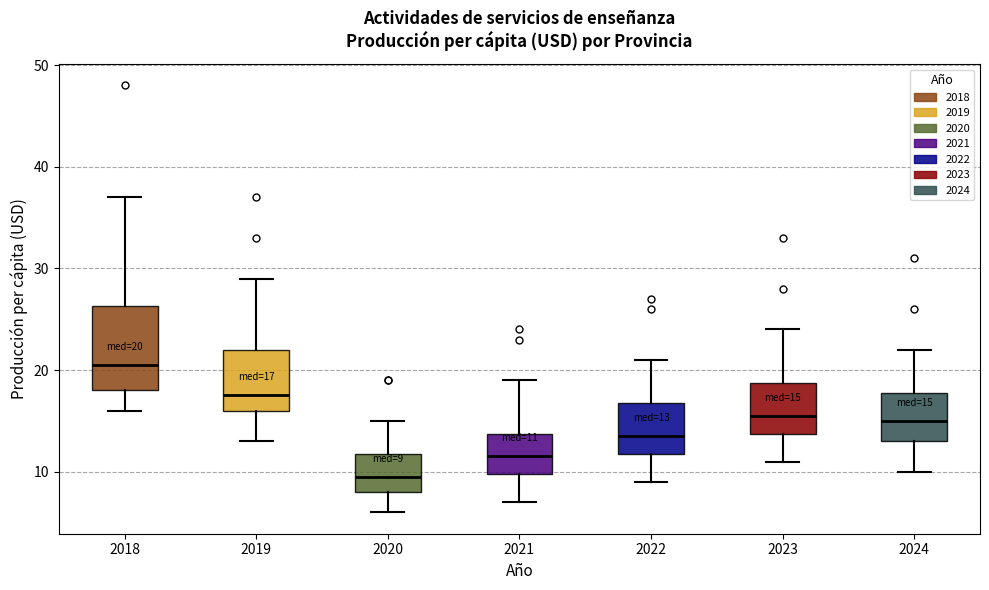

Which box is the tallest, from its lower edge to its upper edge?

2018